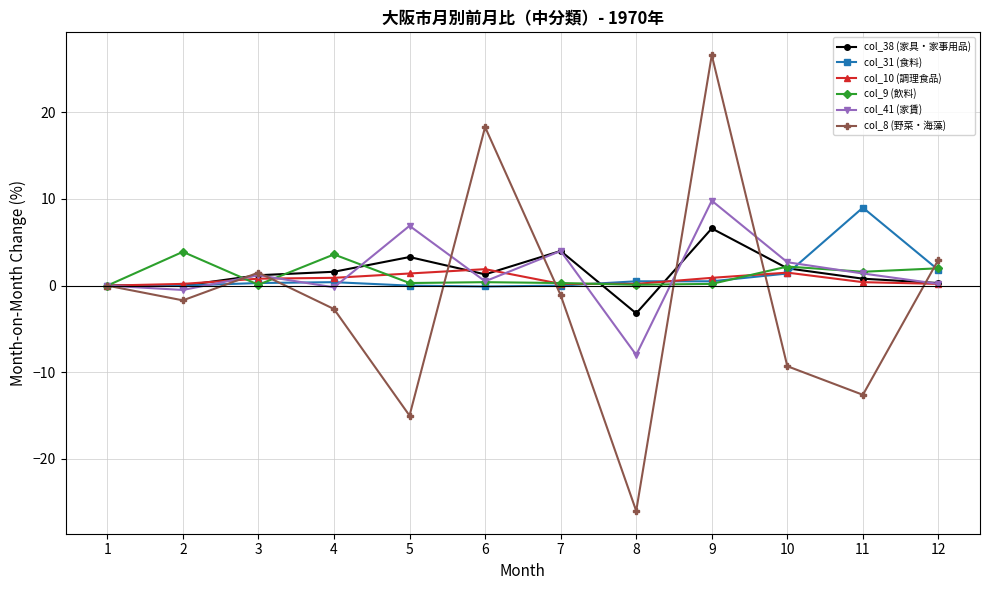

How many categories are shown in the chart?

12